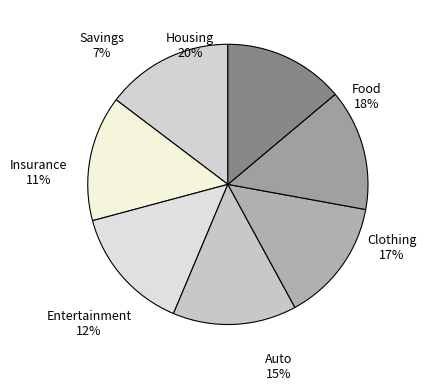

How many segments does this pie chart have?

7